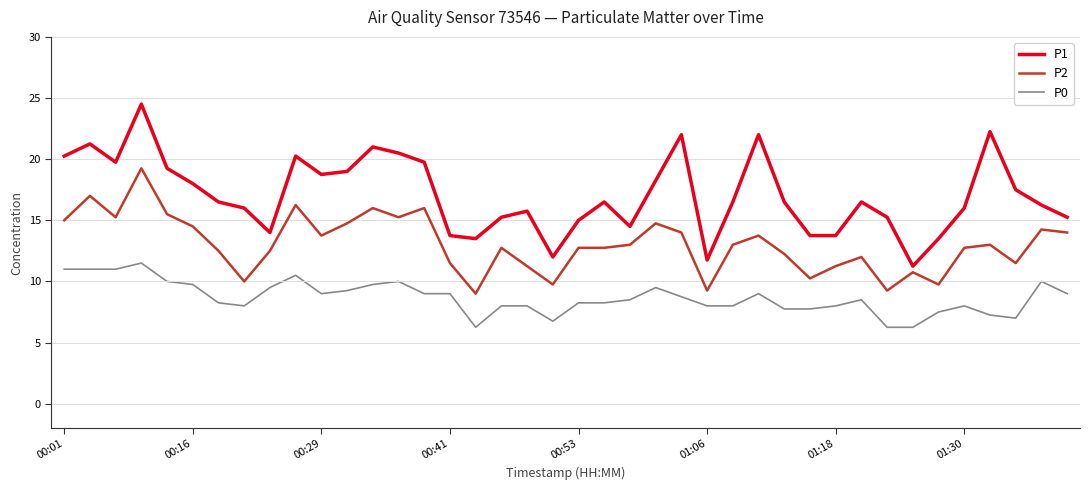

True or false: P0 and P1 cross at least once.

False